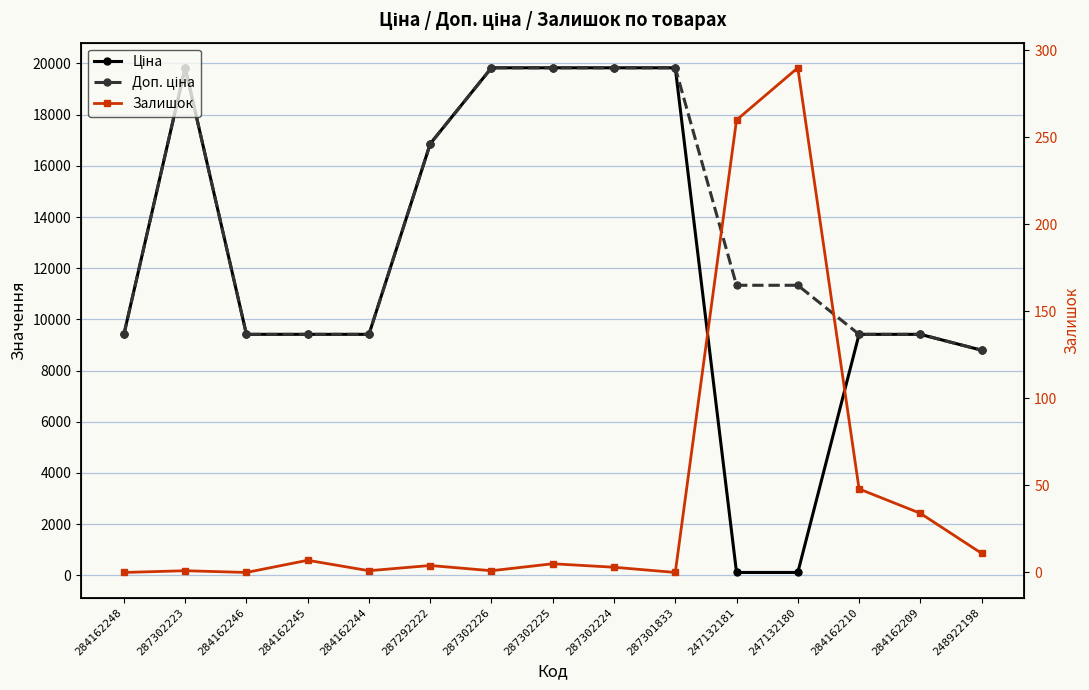

Reading right to left, extract all data points from this chart.

Ціна: 8797.6	9416.9	9416.9	113.3	113.3	19831.1	19831.1	19831.1	19831.1	16863.2	9416.9	9416.9	9416.9	19831.1	9416.9
Доп. ціна: 8797.6	9416.9	9416.9	11334.0	11334.0	19831.1	19831.1	19831.1	19831.1	16863.2	9416.9	9416.9	9416.9	19831.1	9416.9
Залишок: 11.0	34.0	48.0	290.0	260.0	0.0	3.0	5.0	1.0	4.0	1.0	7.0	0.0	1.0	0.0